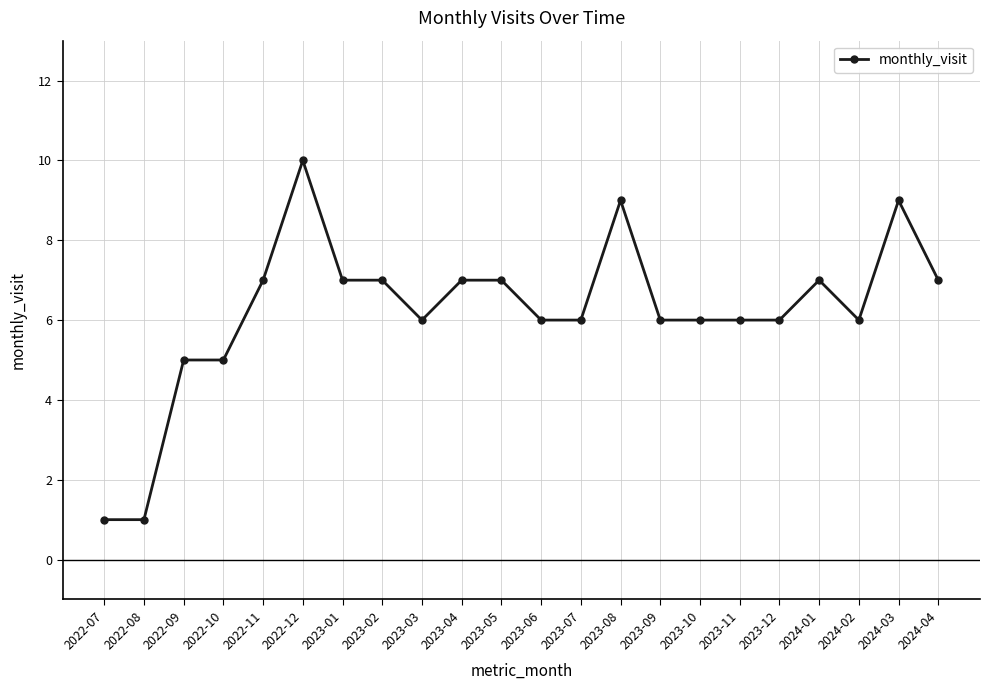

Where does the data first go above 6?

2022-11